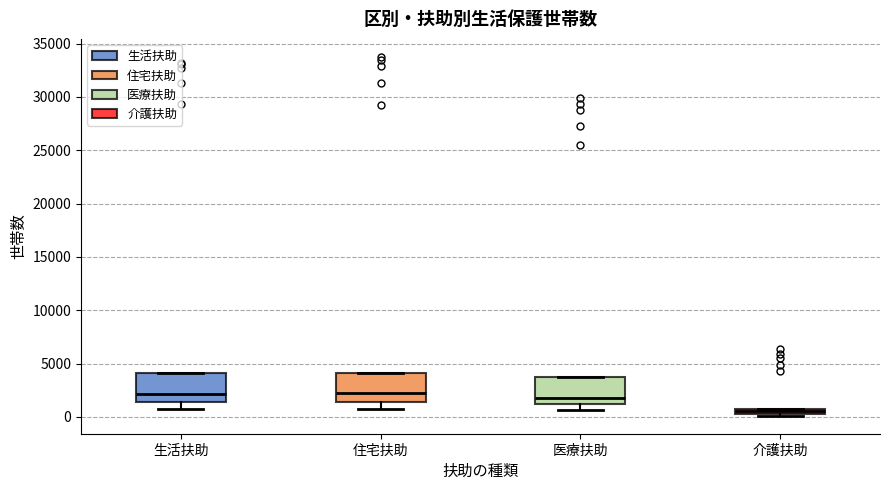

Where is the upper edge of the box for 医療扶助 on the y-axis? The values are not printed on the chart, so give them approximately, as read against the axis.

3500